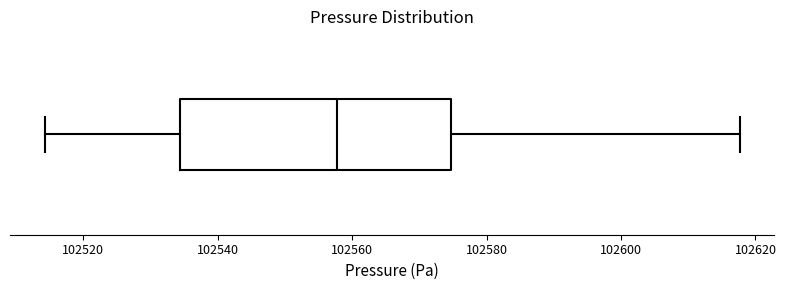

Read this box plot against the x-axis: the position of the median line, the range covered by the box, and the ends of both whiskers. The values are not printed on the chart, so give them approximately, as read against the axis.

median 102558, box 102534 to 102574, whiskers 102514 to 102618